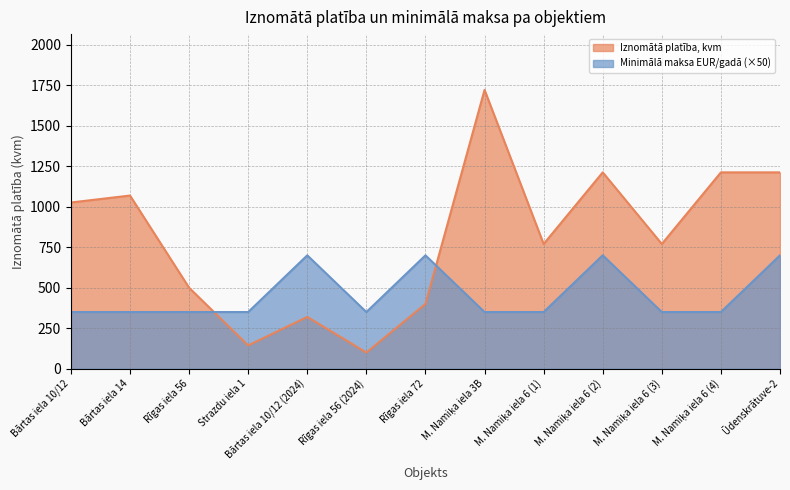

In Iznomātā platība, kvm, how many points are lower than both neighbors (excluding endpoints)?

4